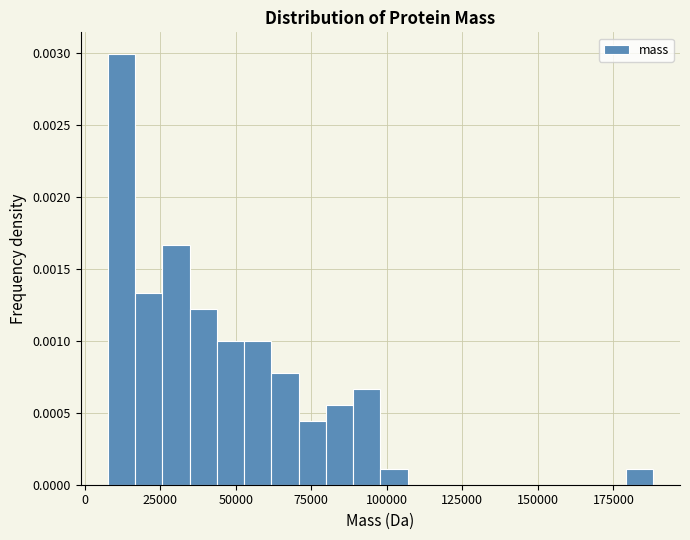

Read against the x-axis, roughly where is the centre of the tallest bar?

10000